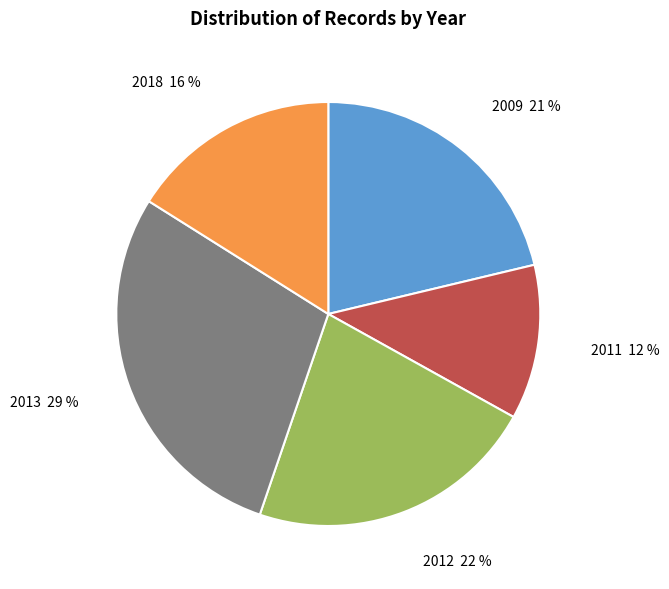

How many slices are in this pie chart?

5